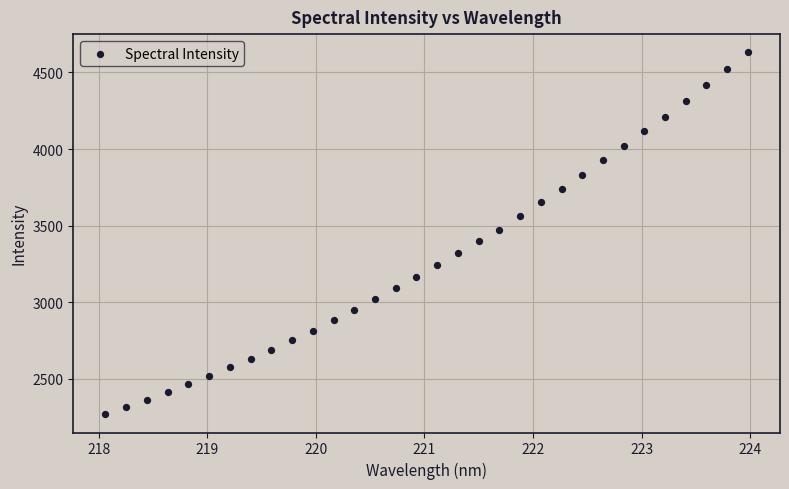

What is the range of Y values (max minus min)?

2363.4